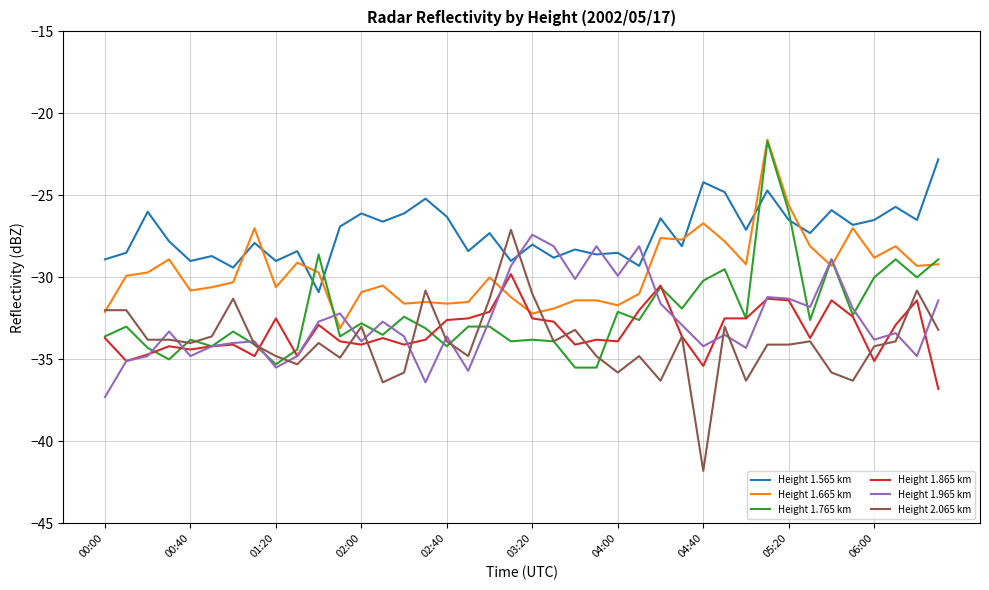

What is the minimum value shown in the chart?

-41.8